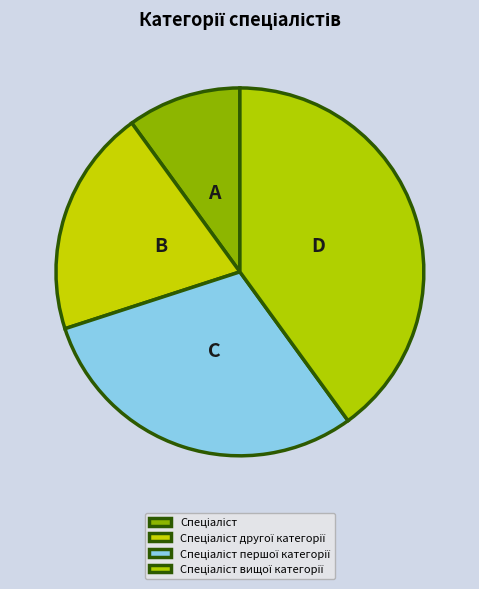

Count the number of slices in the pie.

4